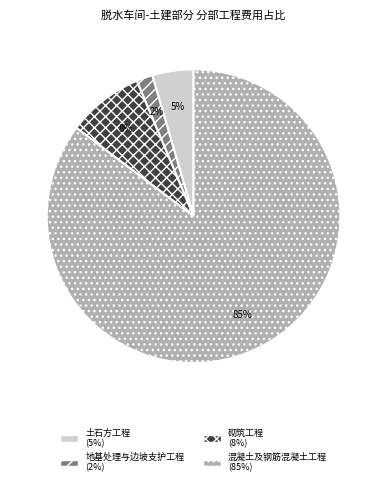

Is the sum of 地基处理与边坡支护工程 and 土石方工程 greater than half?

No